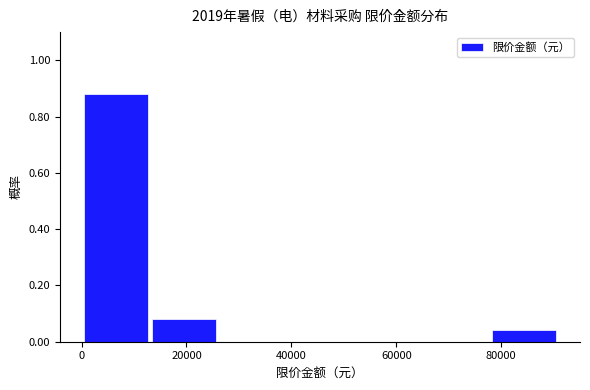

Reading left to right, list every bar in this chart as the range it spans on the x-axis followed by its height. Neither the bar edges nor the heights are printed on the chart, so give them approximately, as read against the axes.

0 to 14000: 0.88
14000 to 26000: 0.08
26000 to 38000: 0
38000 to 52000: 0
52000 to 64000: 0
64000 to 78000: 0
78000 to 90000: 0.04